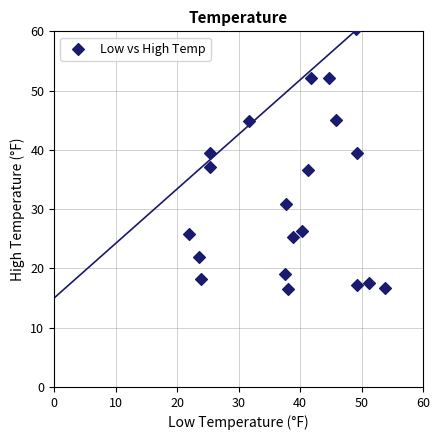

What is the range of X values (max minus min)?

31.9